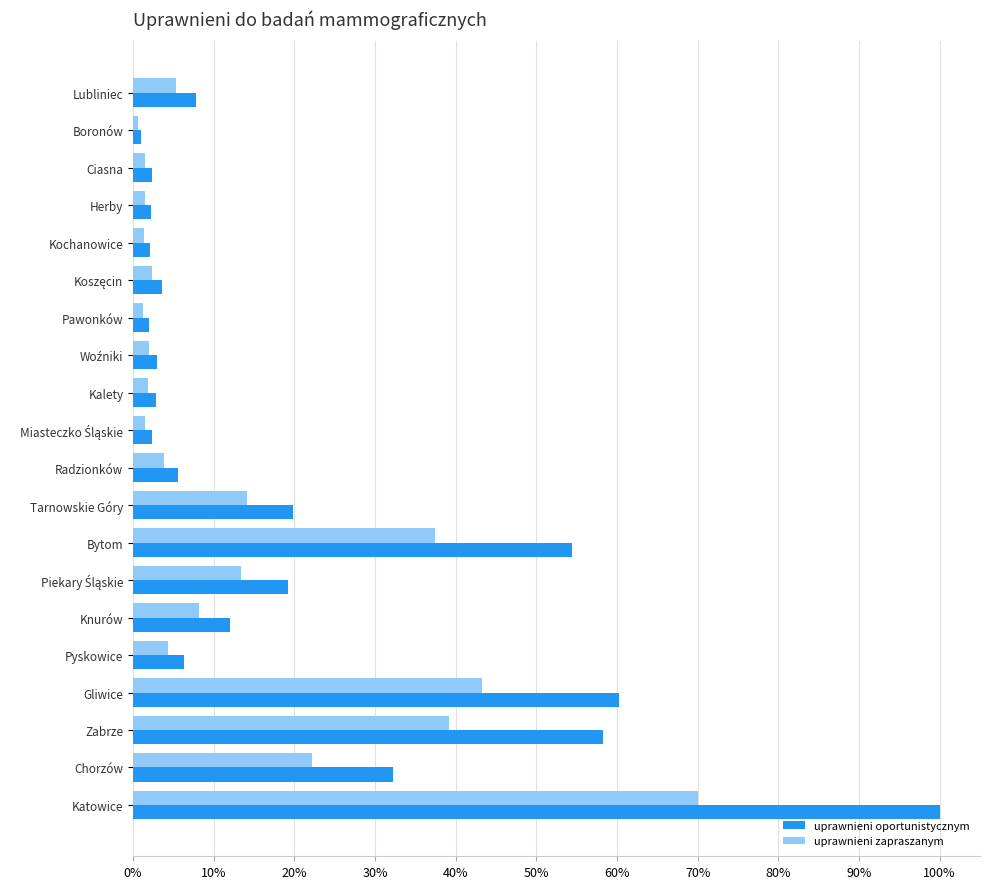

Reading right to left, extract all data points from this chart.

uprawnieni oportunistycznym: 1.0	0.3	0.6	0.6	0.1	0.1	0.2	0.5	0.2	0.1	0.0	0.0	0.0	0.0	0.0	0.0	0.0	0.0	0.0	0.1
uprawnieni zapraszanym: 0.7	0.2	0.4	0.4	0.0	0.1	0.1	0.4	0.1	0.0	0.0	0.0	0.0	0.0	0.0	0.0	0.0	0.0	0.0	0.1